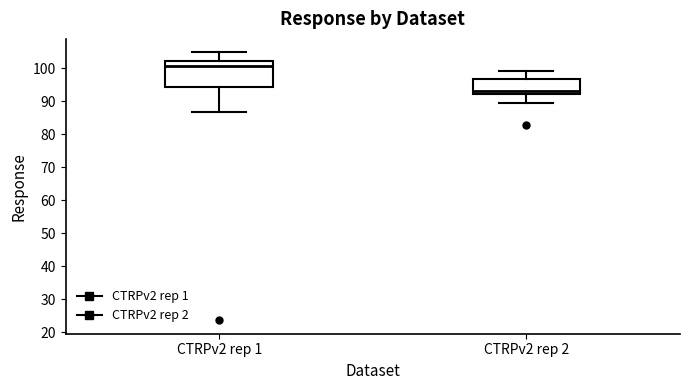

Reading left to right, read every box against the y-axis: the position of its median line, the range the box covers, and the ends of its whiskers. The values are not printed on the chart, so give them approximately, as read against the axis.

CTRPv2 rep 1: median 101, box 94 to 102, whiskers 87 to 105
CTRPv2 rep 2: median 93, box 92 to 97, whiskers 90 to 99